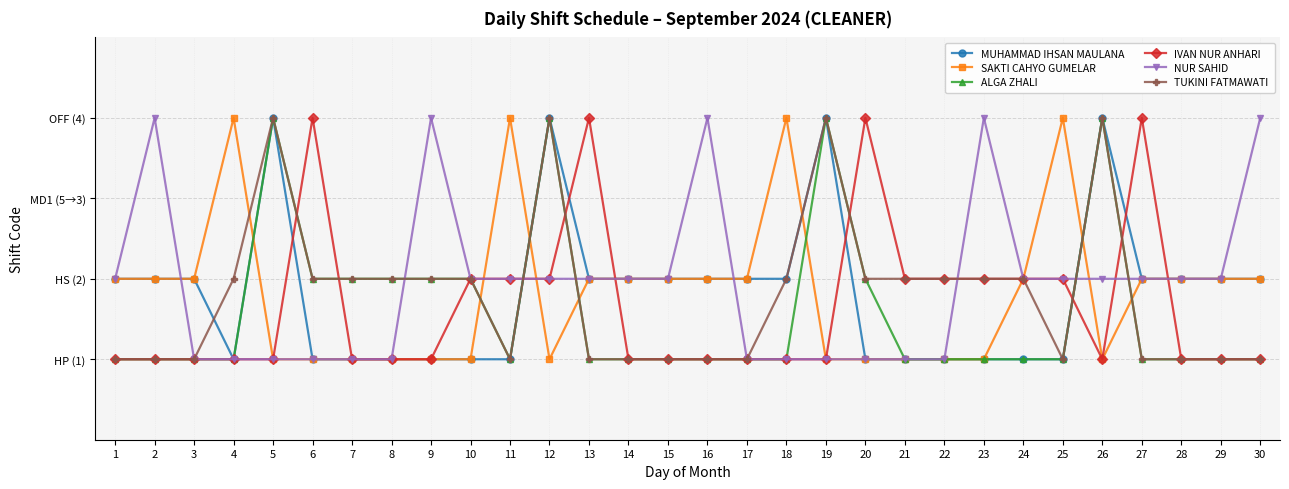

Does the chart have visible grid lines?

Yes